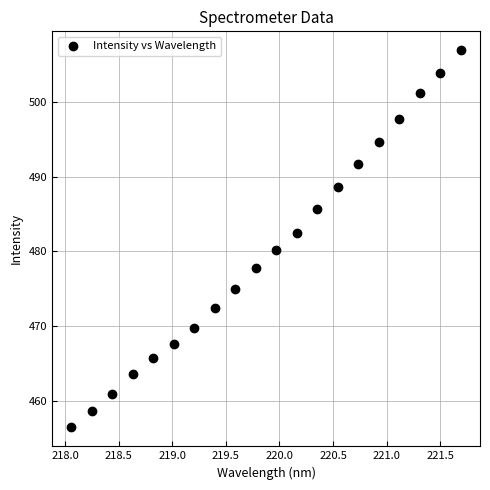

What Y value in the scatter plot is closest to 481?

480.2